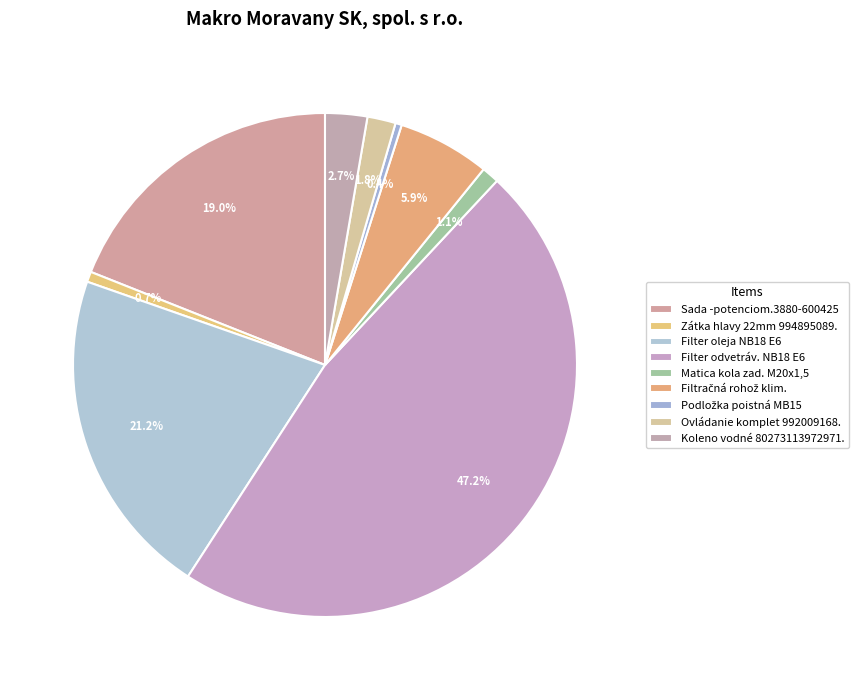

To the nearest percent, what is the combined percentage of Sada -potenciom.3880-600425 and Filter oleja NB18 E6?

40%